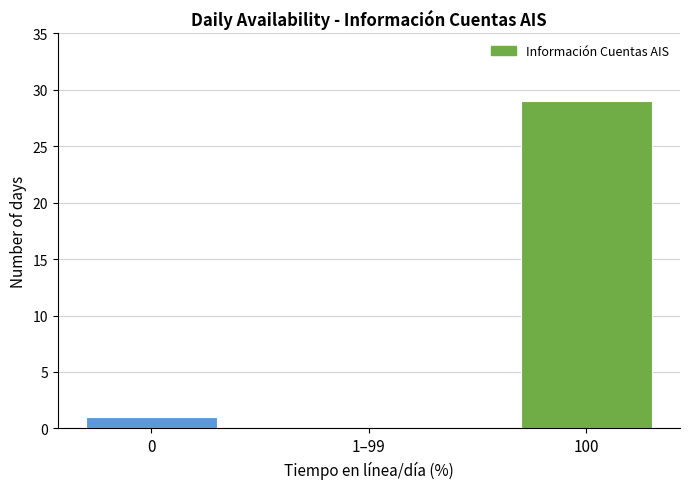

Reading right to left, list all the values displayed in this chart.

100=29	1–99=0	0=1